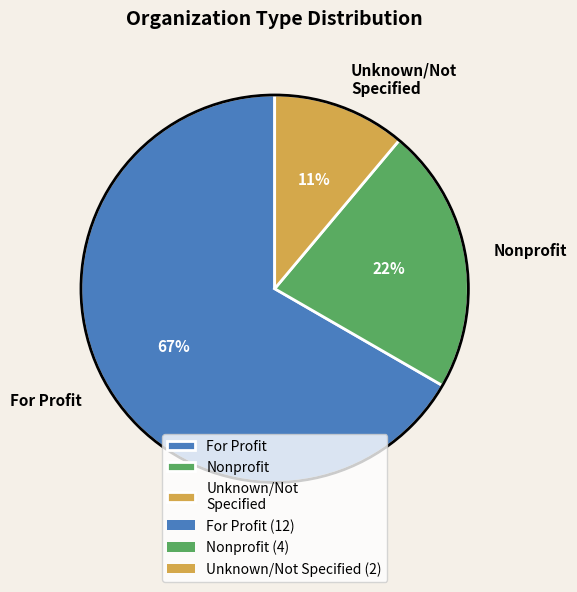

Do For Profit and Nonprofit together represent more than half of the pie?

Yes